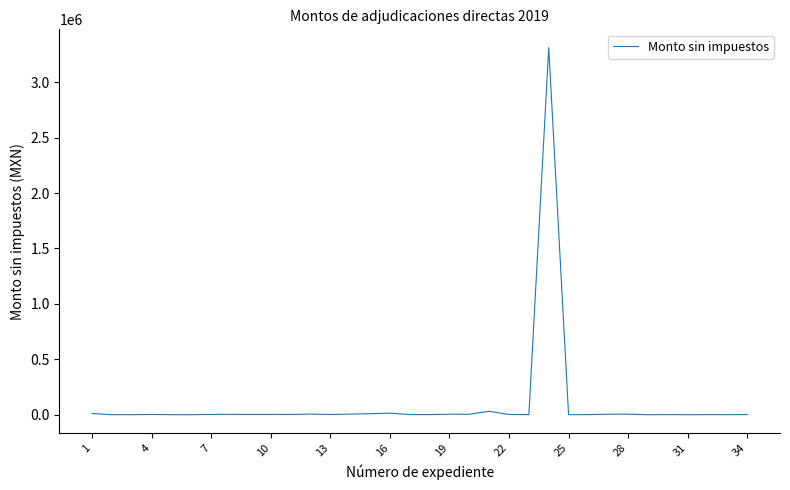

Does the chart display data point markers on the line(s)?

No